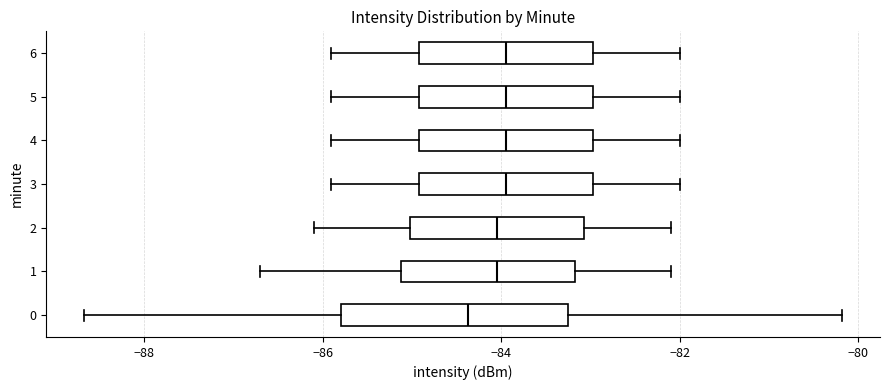

Where does the left whisker of the box at y = 2 end on the x-axis? The values are not printed on the chart, so give them approximately, as read against the axis.

-86.0